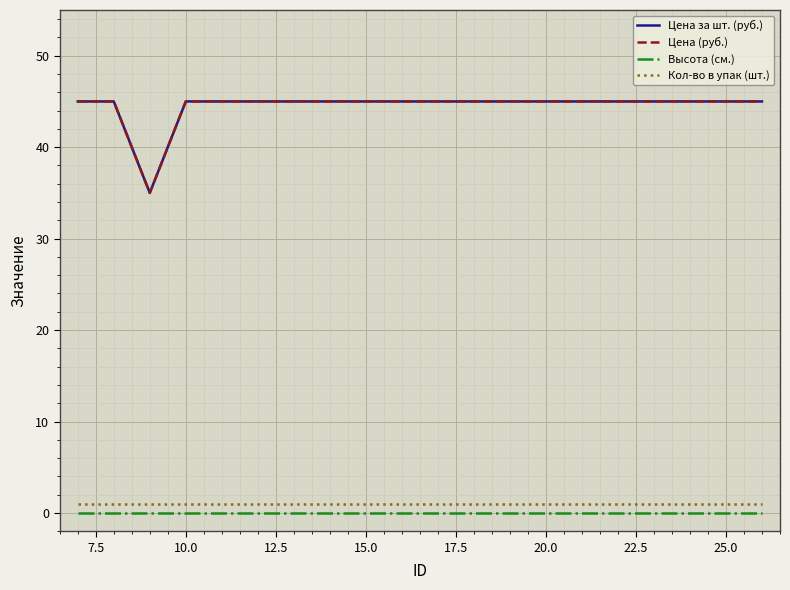

Does the chart display data point markers on the line(s)?

No